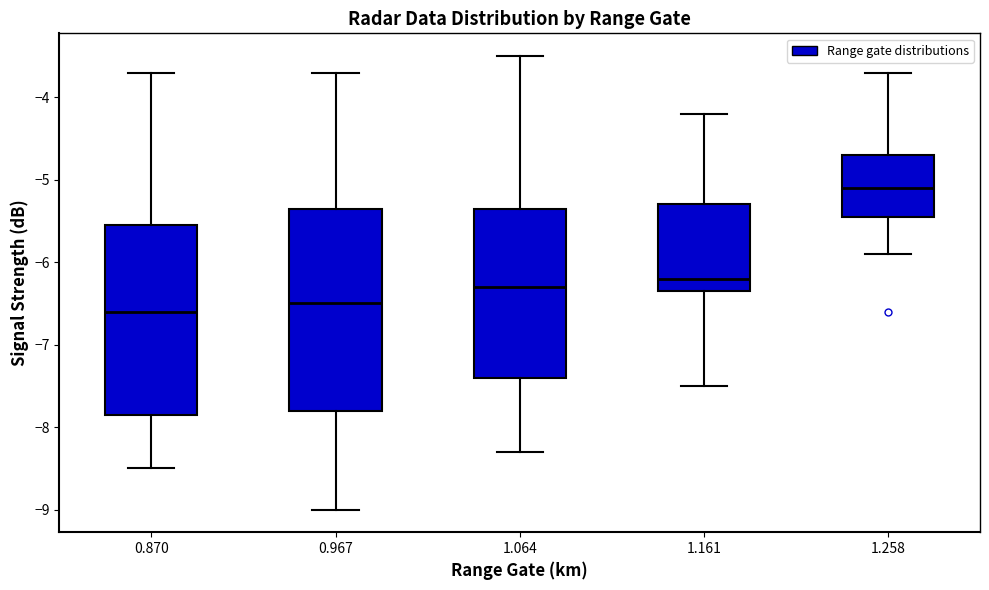

Which box's median line is the highest?

1.258